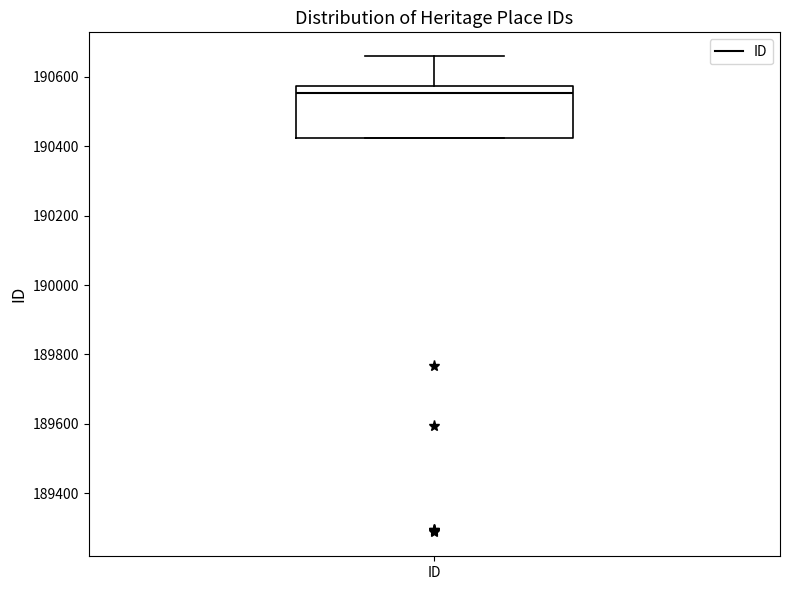

Transcribe this box plot: give where the median line is, the range the box spans, and where the two whiskers end, as read against the y-axis. The values are not printed on the chart, so give them approximately, as read against the axis.

median 190560, box 190420 to 190580, whiskers 190420 to 190660